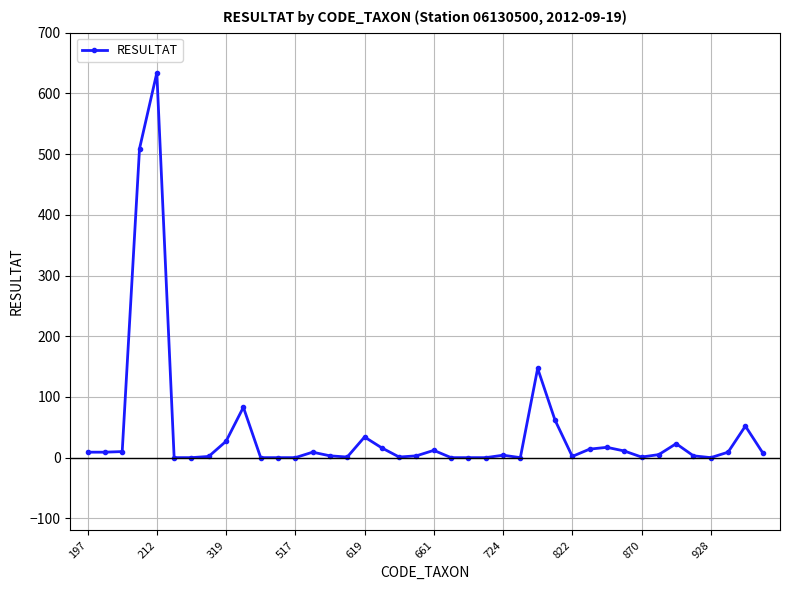

What is the sum of all values?

1720